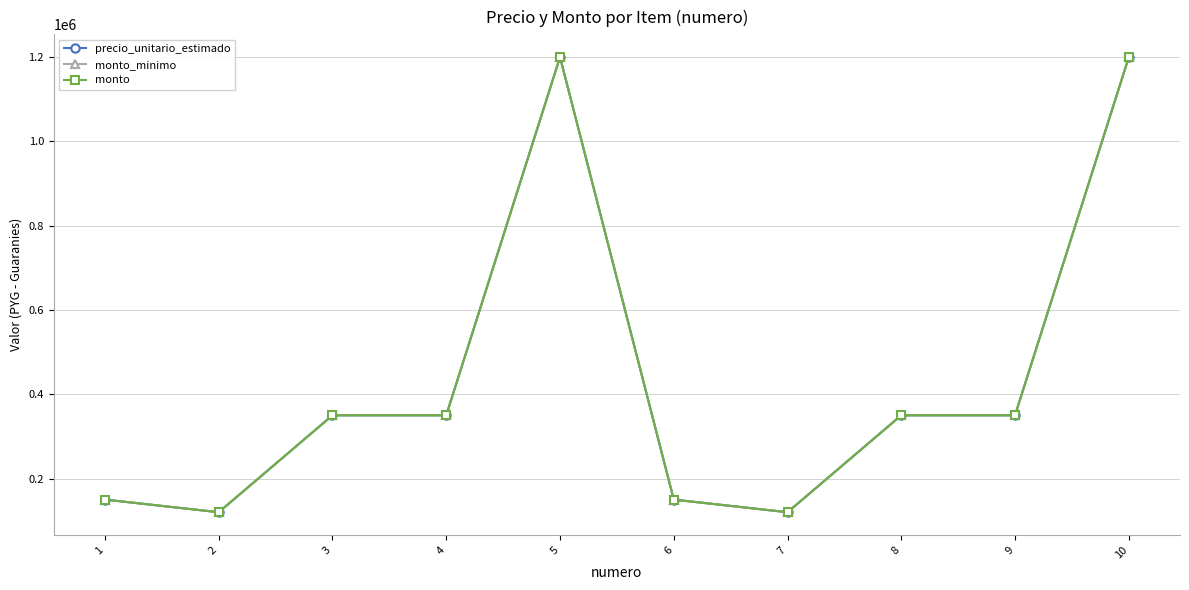

Which has a higher value, 7 or 5?

5